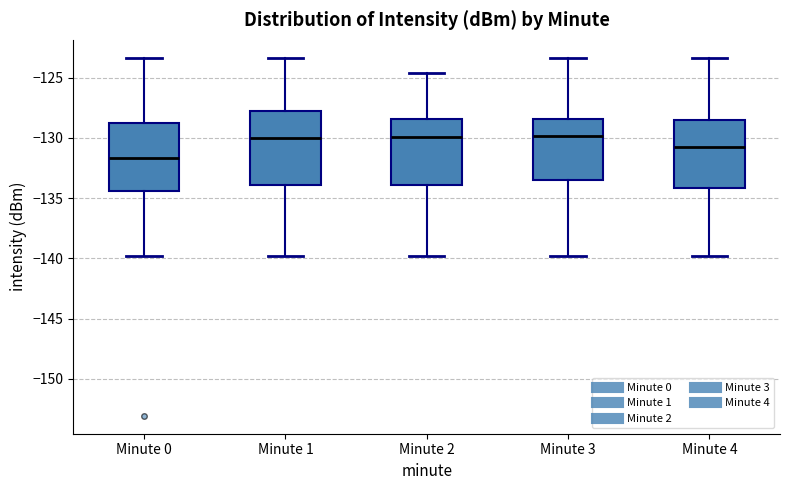

Which box's median line is the lowest?

Minute 0